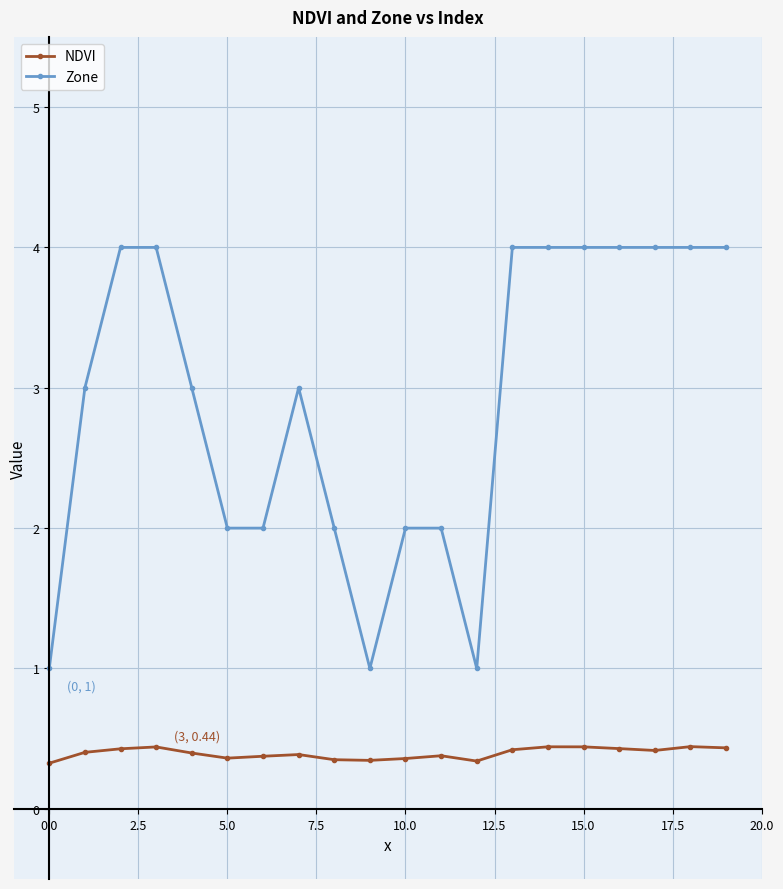

What is the value of the Zone point at the 2nd from the left?

3.0